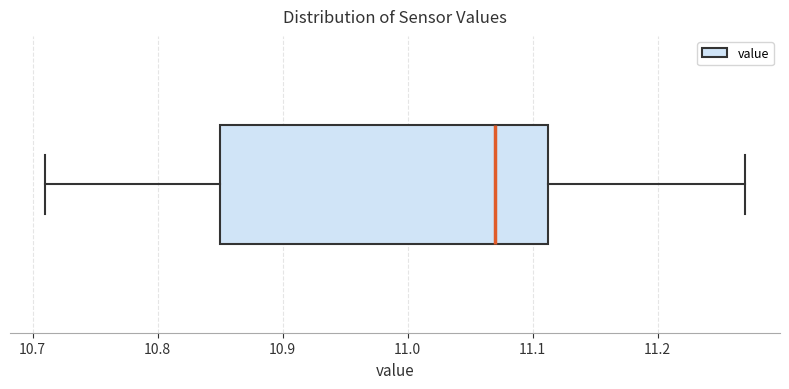

Read this box plot against the x-axis: the position of the median line, the range covered by the box, and the ends of both whiskers. The values are not printed on the chart, so give them approximately, as read against the axis.

median 11.07, box 10.85 to 11.11, whiskers 10.71 to 11.27